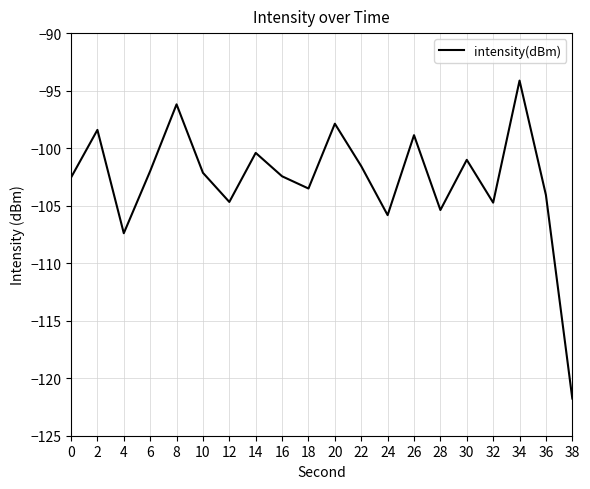

Where is the data nearest to the value -107?

4